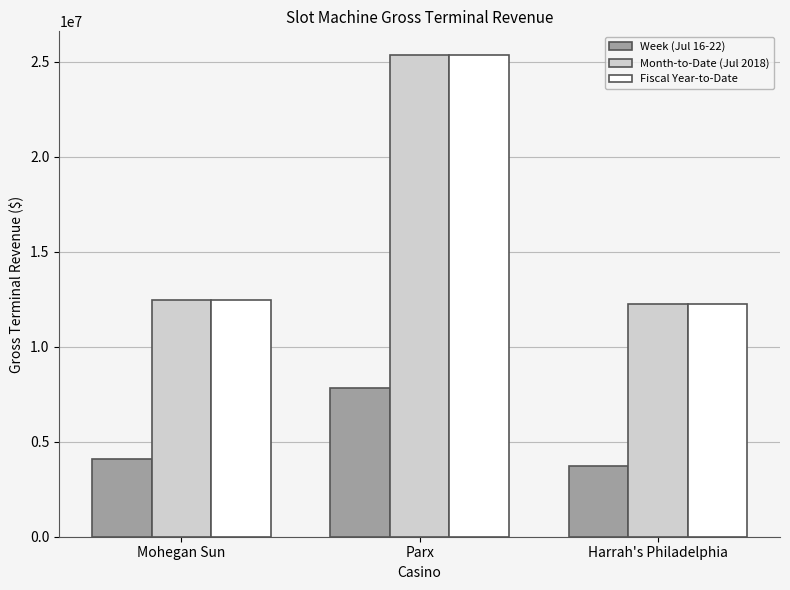

Reading right to left, list all the values displayed in this chart.

Week (Jul 16-22): 3726250.2	7816763.4	4095563.3
Month-to-Date (Jul 2018): 12234809.5	25340619.9	12452958.6
Fiscal Year-to-Date: 12234809.5	25340619.9	12452958.6